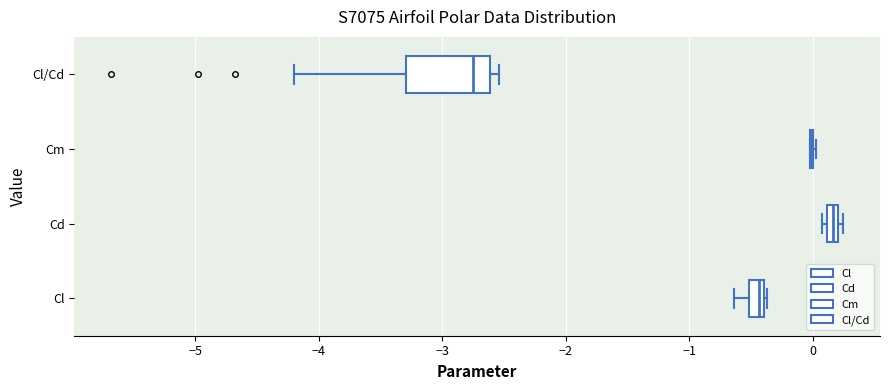

Where is the right edge of the box for Cd on the x-axis? The values are not printed on the chart, so give them approximately, as read against the axis.

0.2